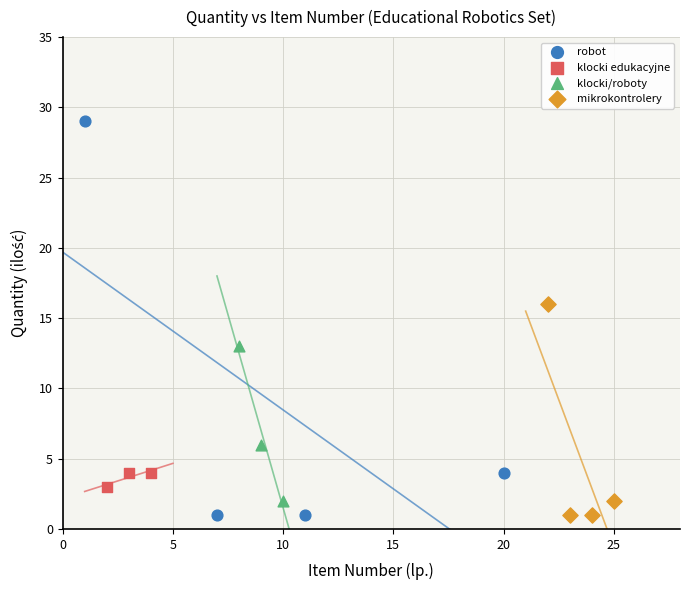

Which series reaches the maximum Y coordinate?

robot